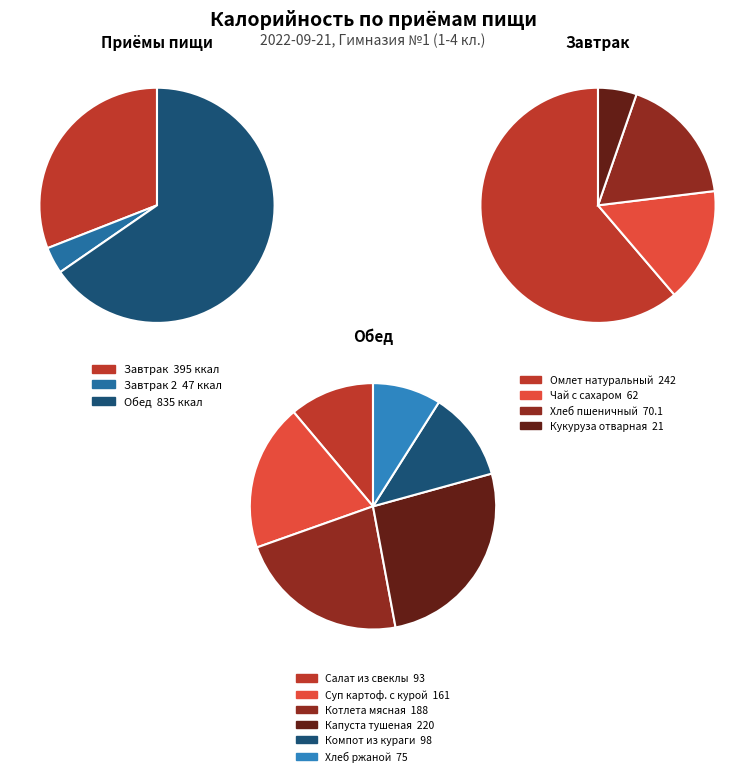

Do Капуста тушеная and Омлет натуральный together represent more than half of the pie?

No